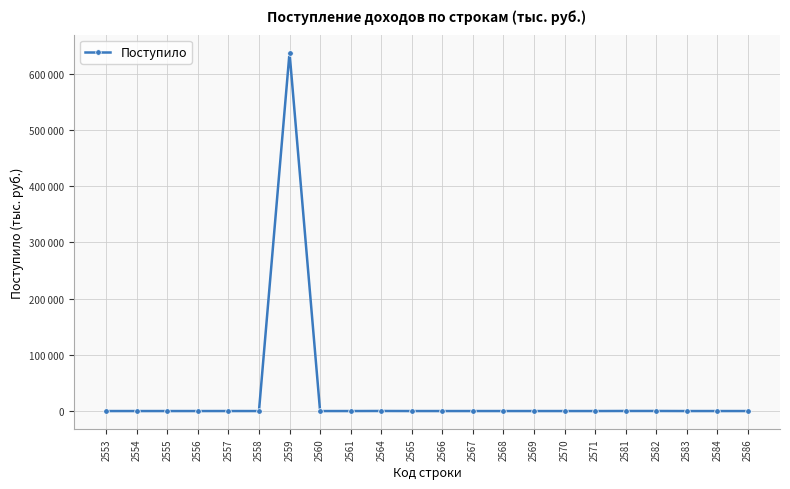

List the labels in order of value, largest first.

2559, 2582, 2581, 2564, 2557, 2584, 2568, 2553, 2554, 2555, 2556, 2558, 2560, 2561, 2565, 2566, 2567, 2569, 2570, 2571, 2583, 2586